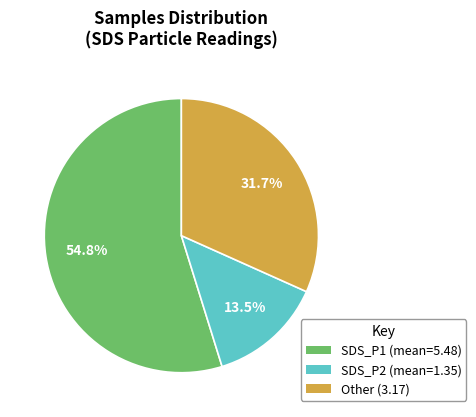

Is there any slice that represents more than half of the pie?

Yes